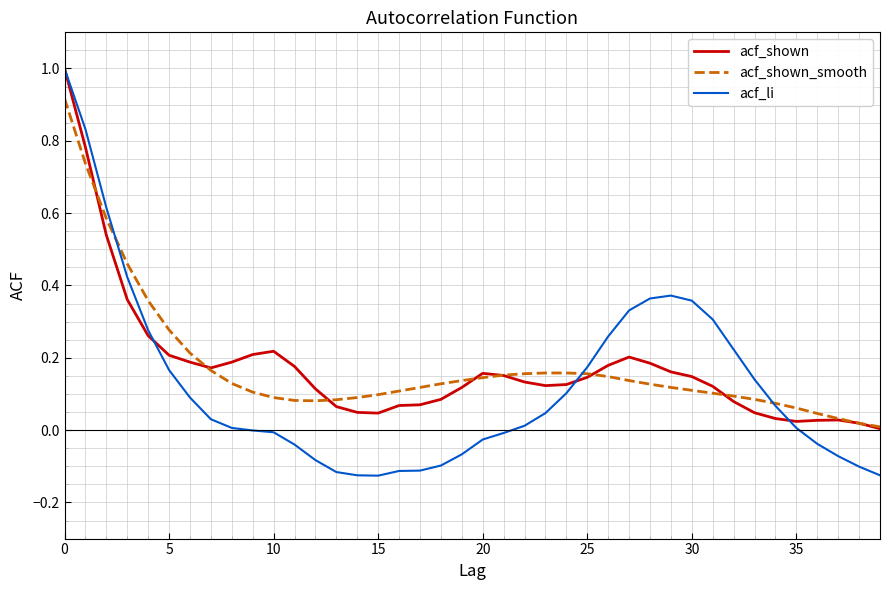

What is the maximum value for acf_shown?

1.0